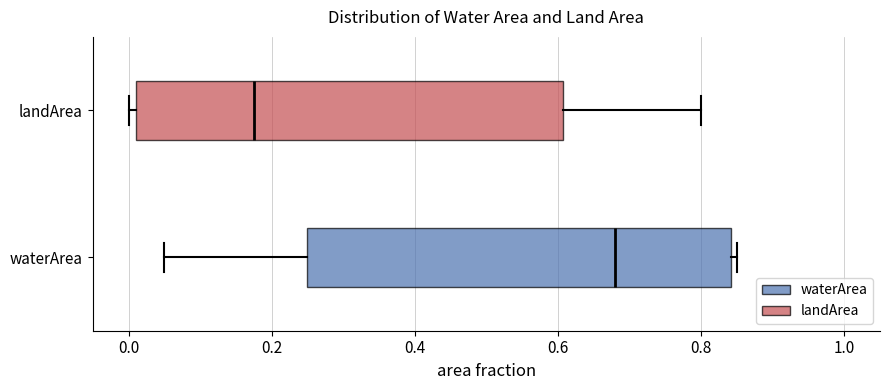

Which box's median line is the furthest to the left?

landArea